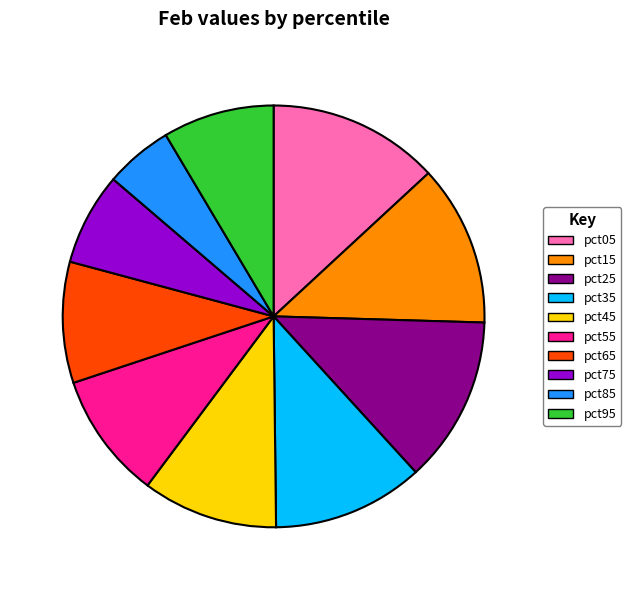

Between pct75 and pct65, which is larger?

pct65